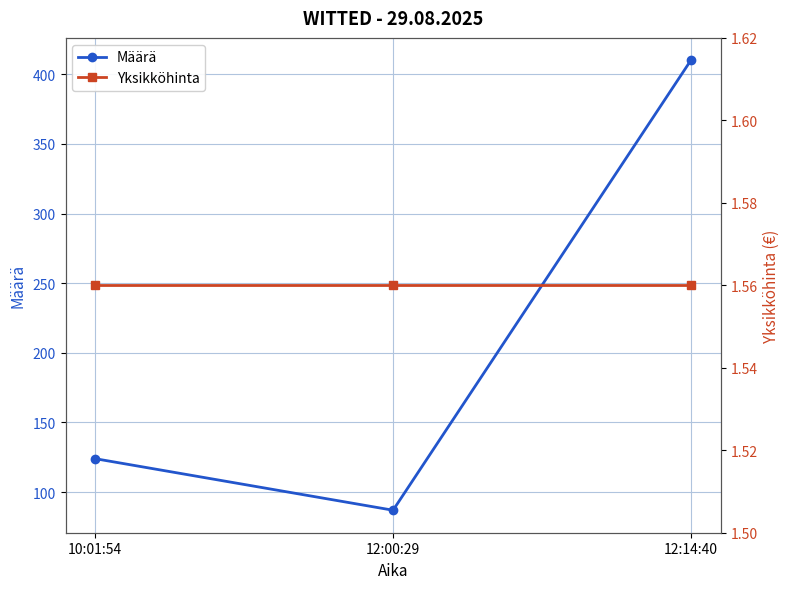

Reading left to right, transcribe all the data shown in this chart.

Määrä: 124.0	87.0	410.0
Yksikköhinta: 1.6	1.6	1.6